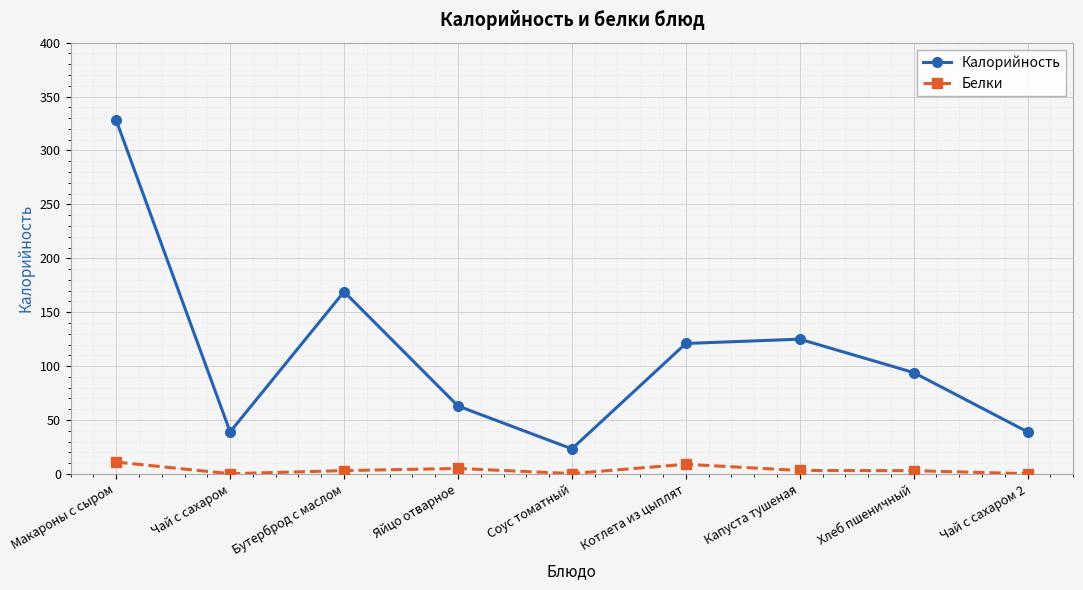

What is the approximate value of Белки at Бутерброд с маслом?

3.1